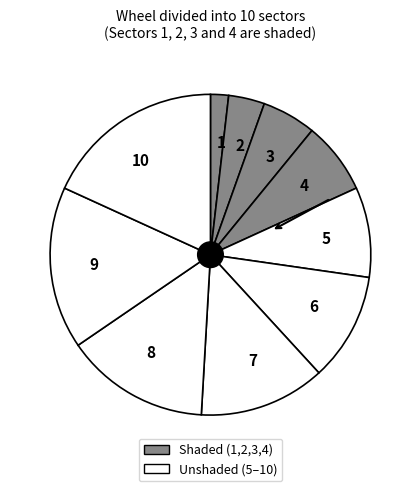

Count the number of slices in the pie.

10